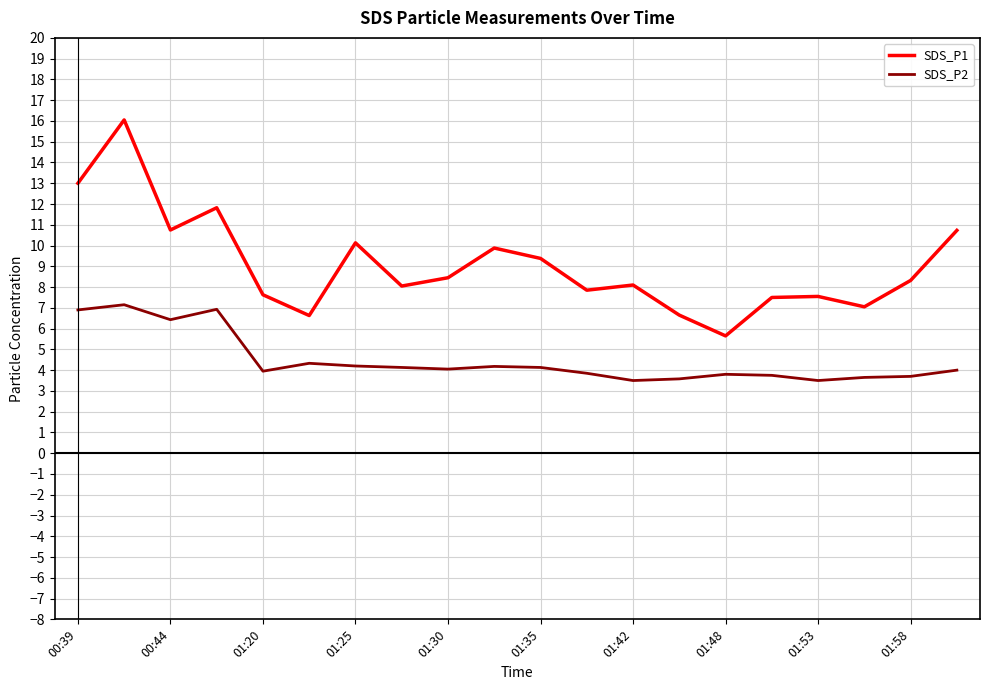

What is the maximum value shown in the chart?

16.1